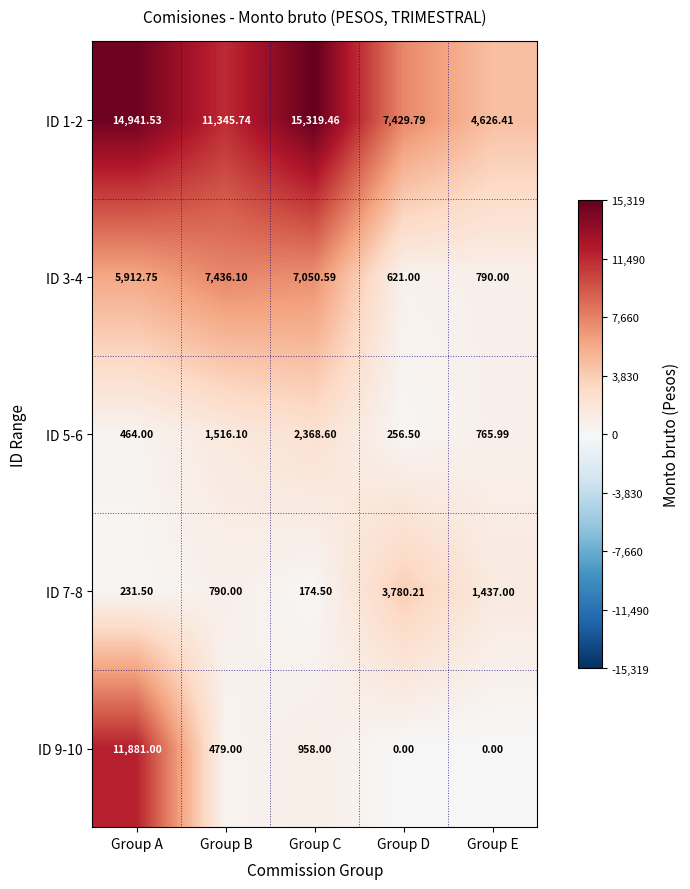

List the labels in order of ID 5-6 value, largest first.

Group C, Group B, Group E, Group A, Group D